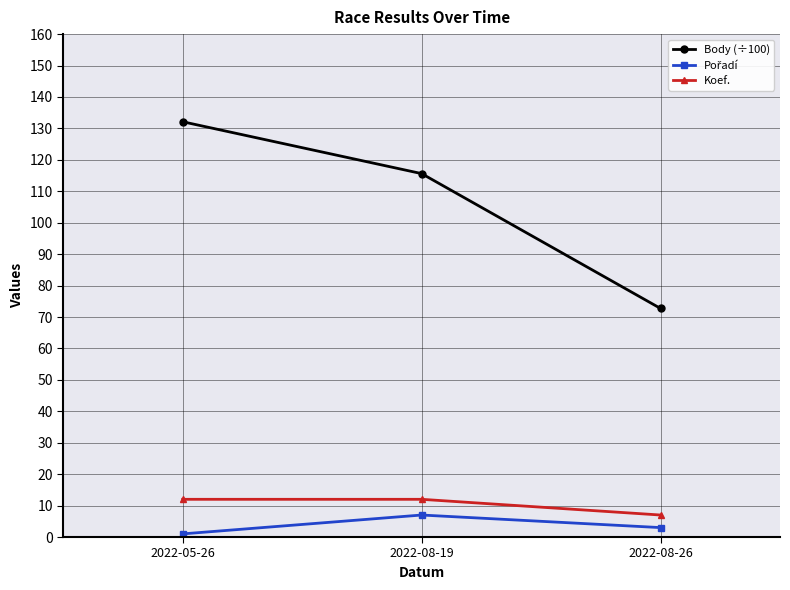

How many categories are shown in the chart?

3